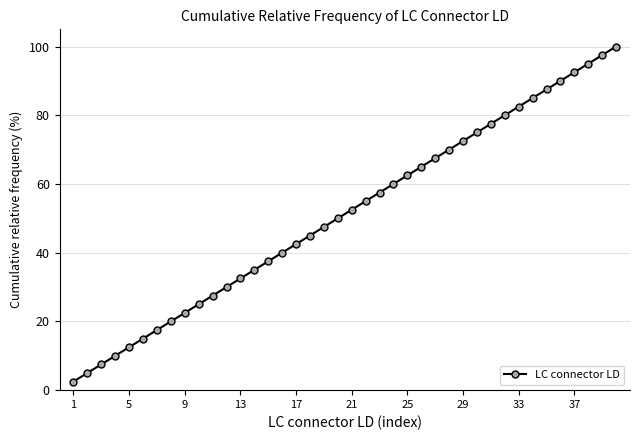

What is the difference between the maximum and minimum values?

97.5